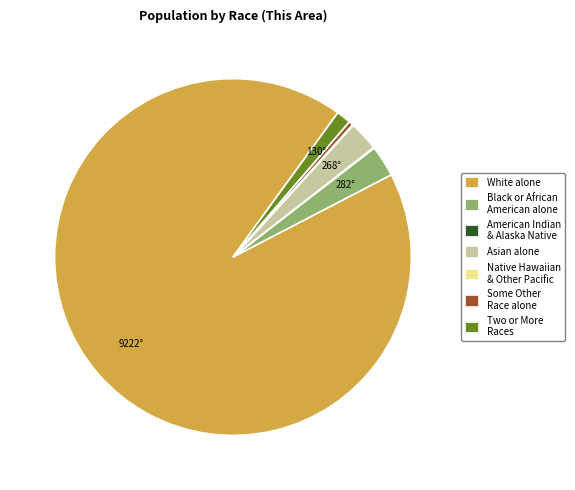

Which category has the biggest portion of the pie?

White alone